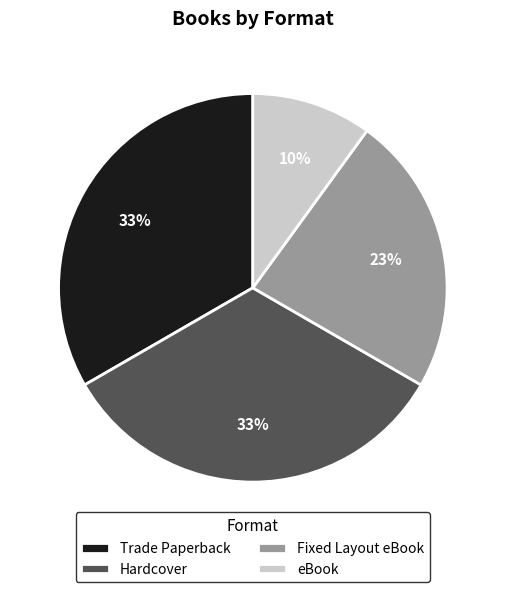

Is the sum of Hardcover and Fixed Layout eBook greater than half?

Yes